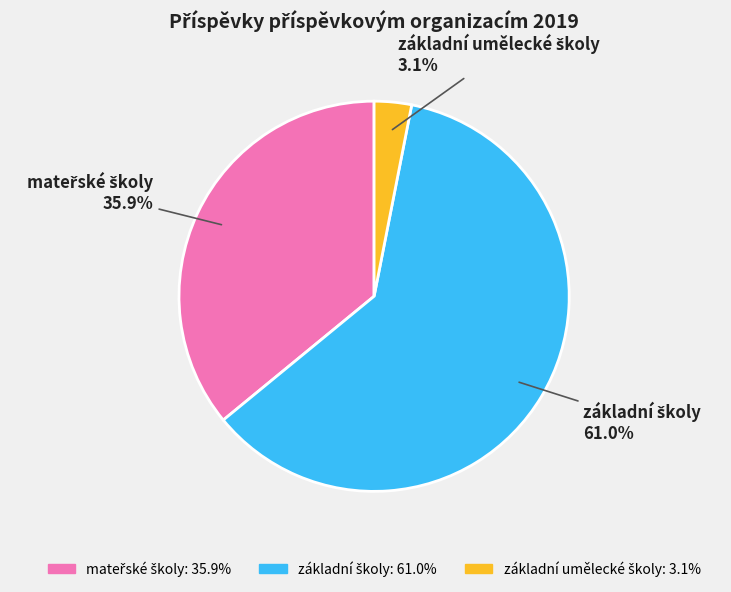

Is there a majority slice in this chart?

Yes